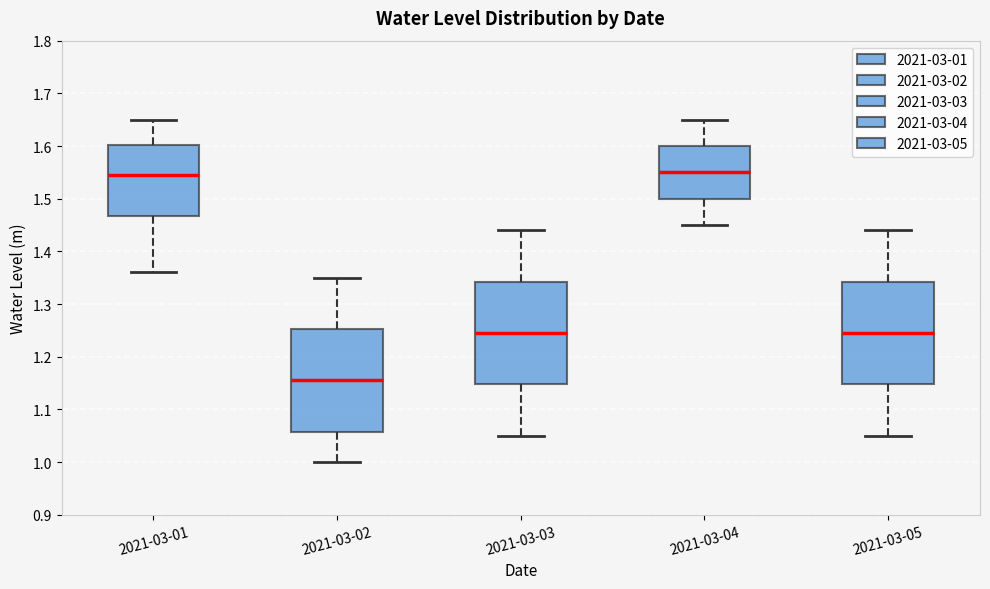

Which box's median line is the lowest?

2021-03-02